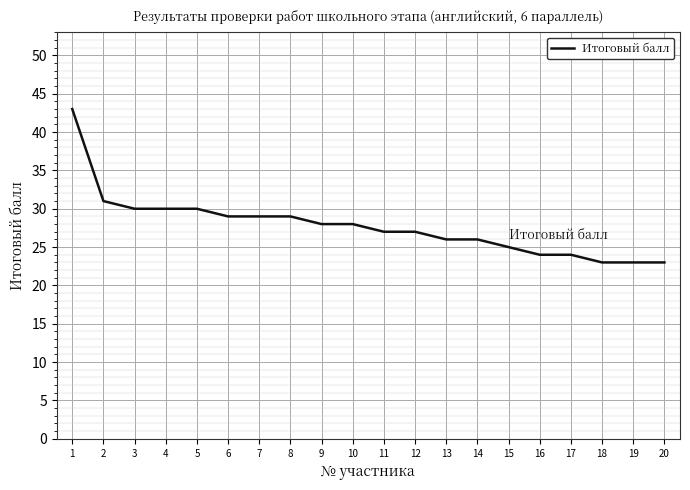

Approximately how many times larger is the value at 19 compared to 2?

0.7